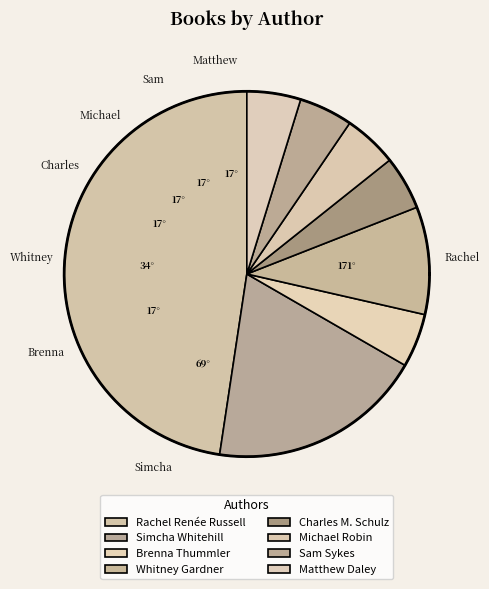

Combined, what portion of the pie is Matthew Daley and Rachel Renée Russell?

52.4%